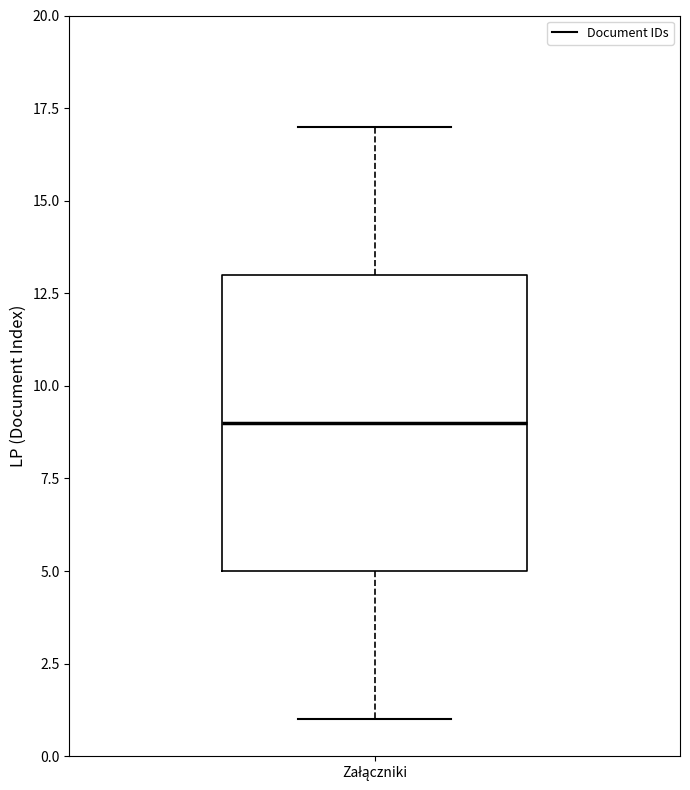

Read this box plot against the y-axis: the position of the median line, the range covered by the box, and the ends of both whiskers. The values are not printed on the chart, so give them approximately, as read against the axis.

median 9, box 5 to 13, whiskers 1 to 17